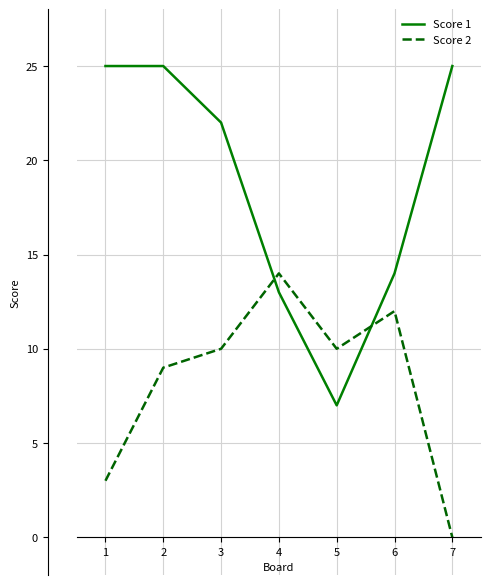

Reading left to right, what are all the values shown in this chart?

Score 1: 1=25	2=25	3=22	4=13	5=7	6=14	7=25
Score 2: 1=3	2=9	3=10	4=14	5=10	6=12	7=0